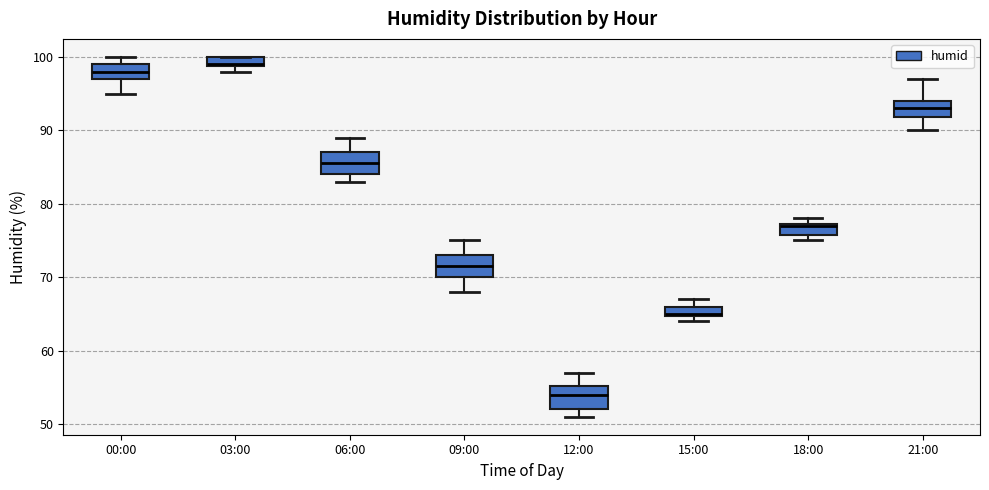

Where does the median line of the box for 06:00 sit on the y-axis? The values are not printed on the chart, so give them approximately, as read against the axis.

86